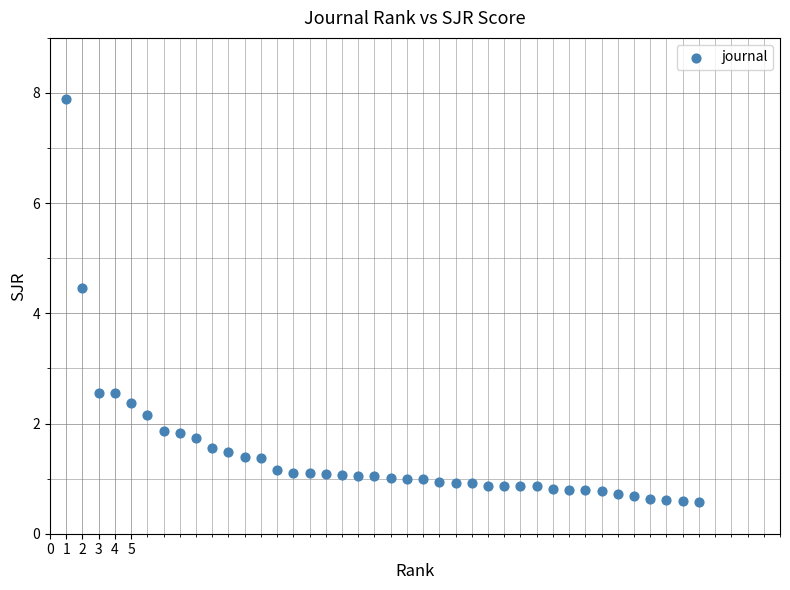

What Y value in the scatter plot is closest to 4?

4.5